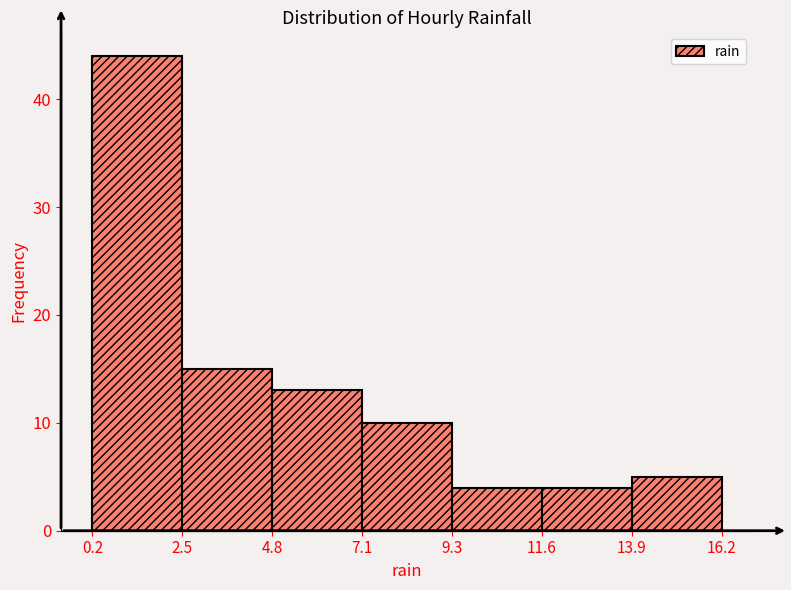

Reading left to right, transcribe this chart: for each bar, give the range it covers on the x-axis and its height. The values are not printed on the chart, so give them approximately, as read against the axis.

0.2 to 2.5: 44
2.5 to 4.8: 15
4.8 to 7.1: 13
7.1 to 9.3: 10
9.3 to 11.6: 4
11.6 to 13.9: 4
13.9 to 16.2: 5